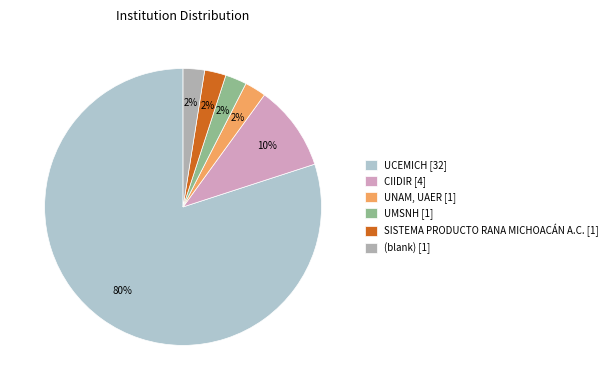

How many segments does this pie chart have?

6